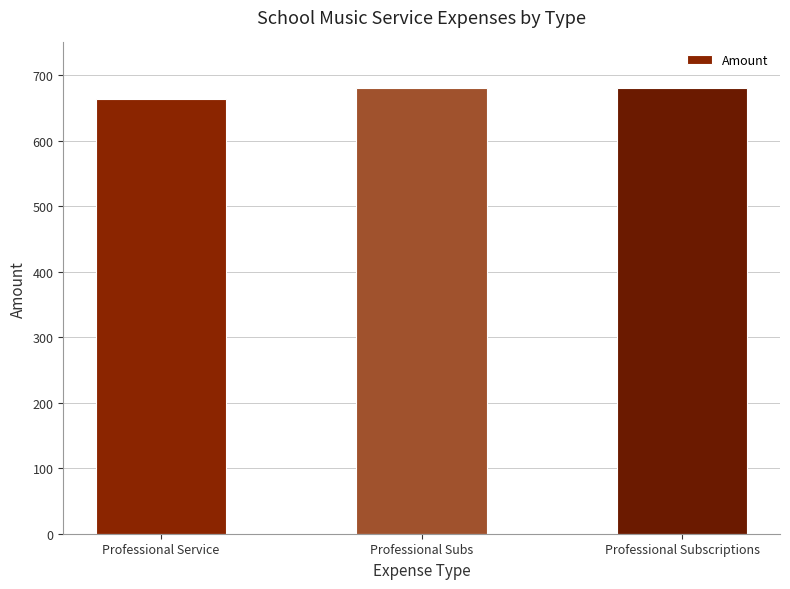

The chart shows a value of 680 at Professional Subs. True or false?

True